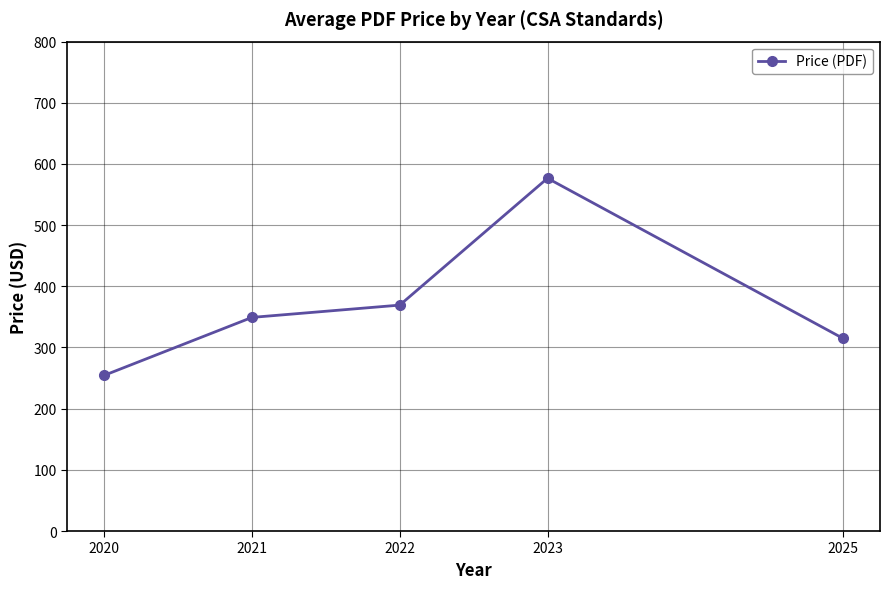

How many values exceed 349?

3